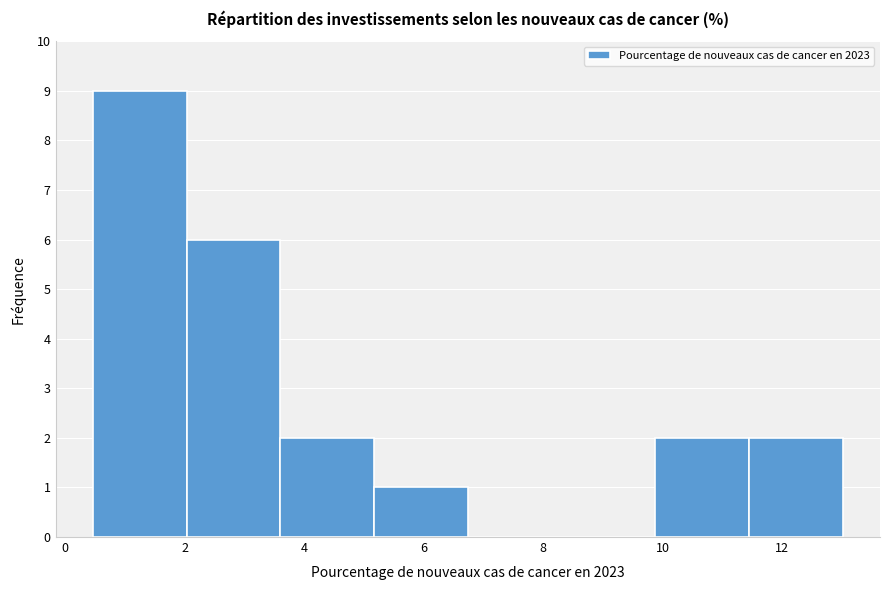

Reading left to right, transcribe this chart: for each bar, give the range it covers on the x-axis and its height. Neither the bar edges nor the heights are printed on the chart, so give them approximately, as read against the axes.

0.4 to 2.0: 9
2.0 to 3.6: 6
3.6 to 5.2: 2
5.2 to 6.8: 1
6.8 to 8.4: 0
8.4 to 9.8: 0
9.8 to 11.4: 2
11.4 to 13.0: 2